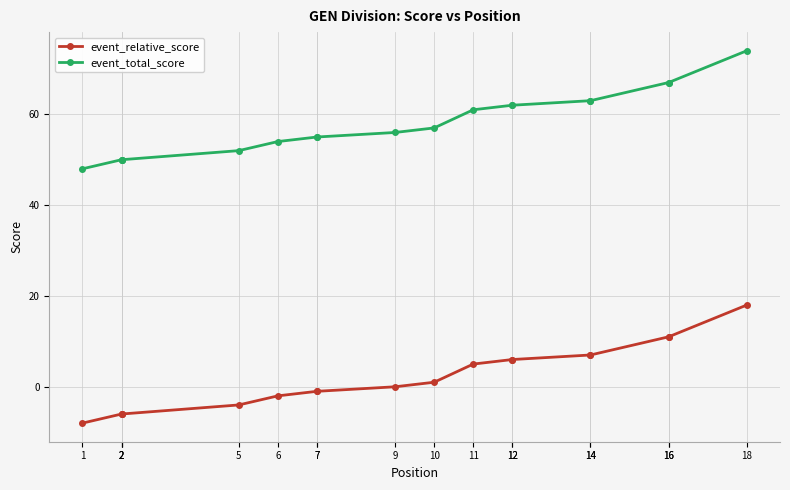

Between 9 and 18, which series saw the biggest shift?

event_relative_score